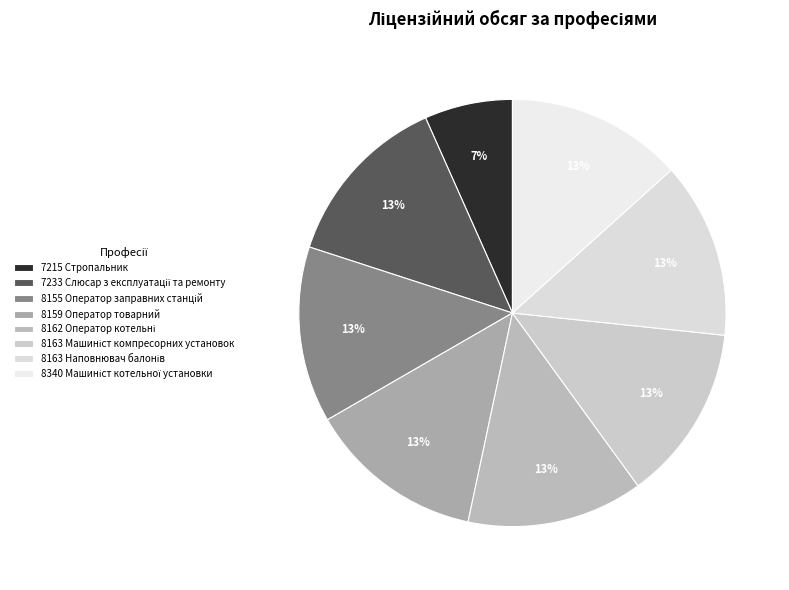

Count the number of slices in the pie.

8